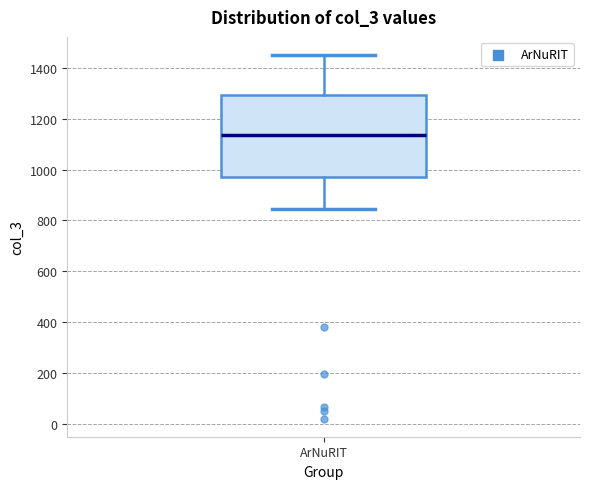

Transcribe this box plot: give where the median line is, the range the box spans, and where the two whiskers end, as read against the y-axis. The values are not printed on the chart, so give them approximately, as read against the axis.

median 1140, box 980 to 1300, whiskers 840 to 1460